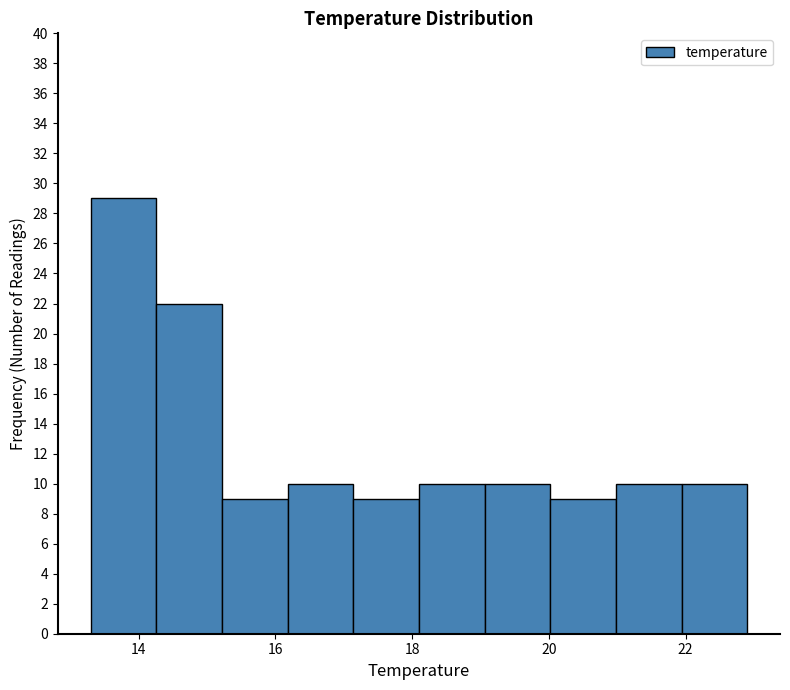

Reading left to right, list every bar in this chart as the range it spans on the x-axis followed by its height. Neither the bar edges nor the heights are printed on the chart, so give them approximately, as read against the axes.

13.30 to 14.26: 29
14.26 to 15.22: 22
15.22 to 16.18: 9
16.18 to 17.14: 10
17.14 to 18.10: 9
18.10 to 19.06: 10
19.06 to 20.02: 10
20.02 to 20.98: 9
20.98 to 21.94: 10
21.94 to 22.90: 10